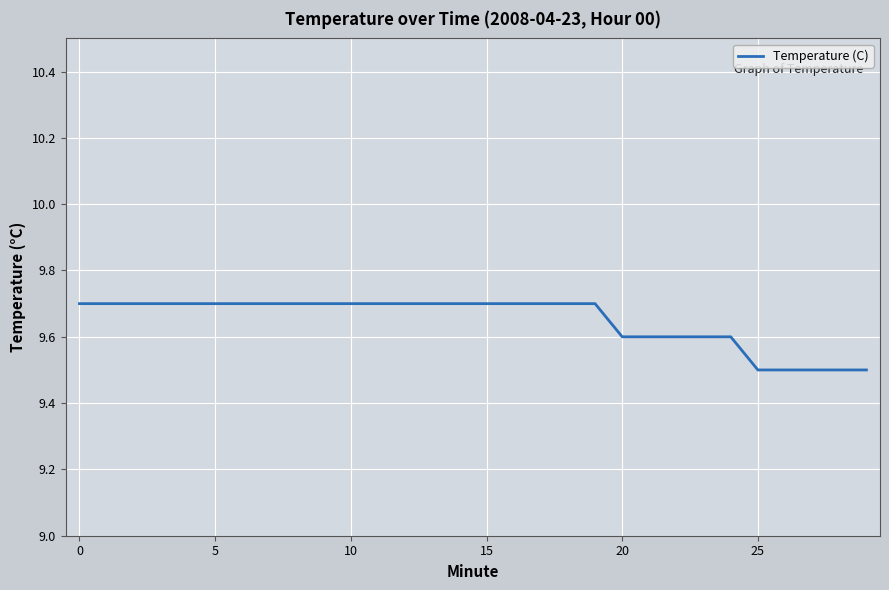

What is the maximum value shown in the chart?

9.7